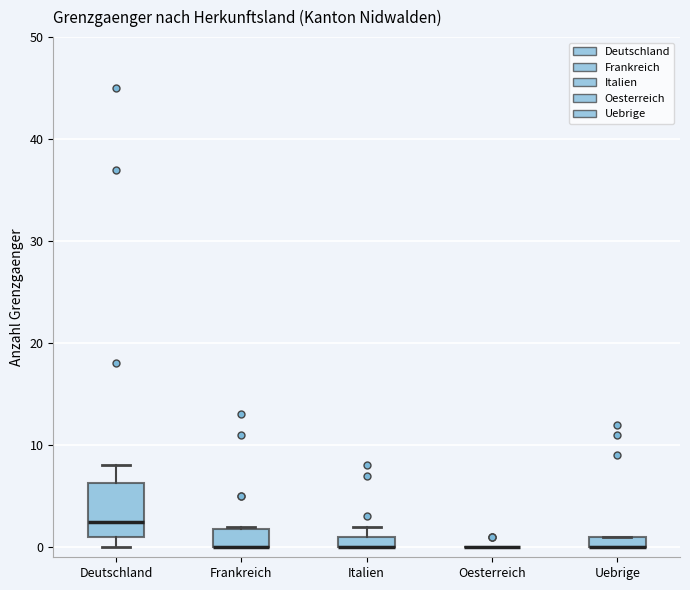

Where is the upper edge of the box for Italien on the y-axis? The values are not printed on the chart, so give them approximately, as read against the axis.

1